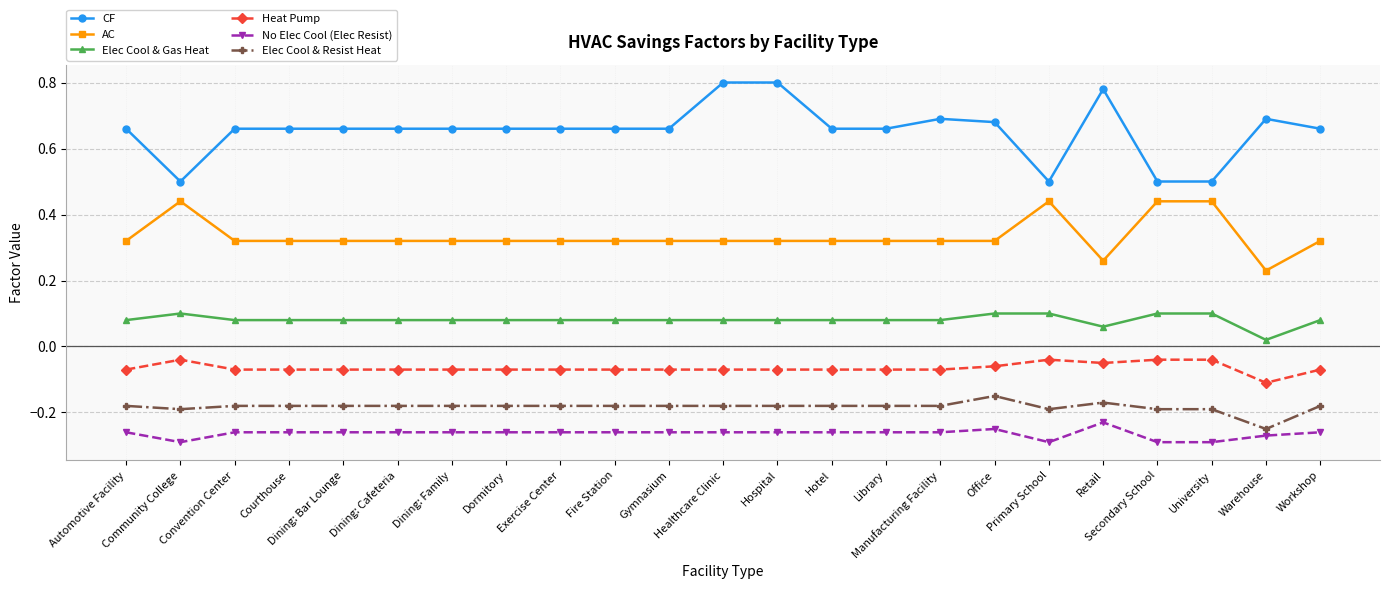

What position from the left is Automotive Facility?

1